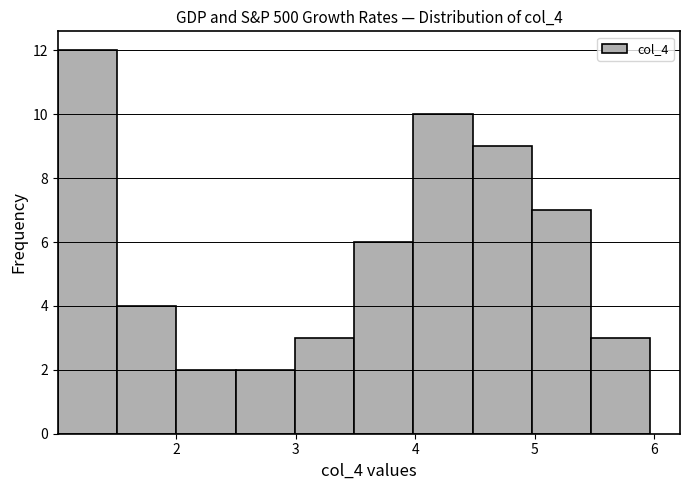

What is the height of the bar covering 3.5 to 4.0 on the x-axis? Neither the bar edges nor the heights are printed on the chart, so give them approximately, as read against the axes.

6